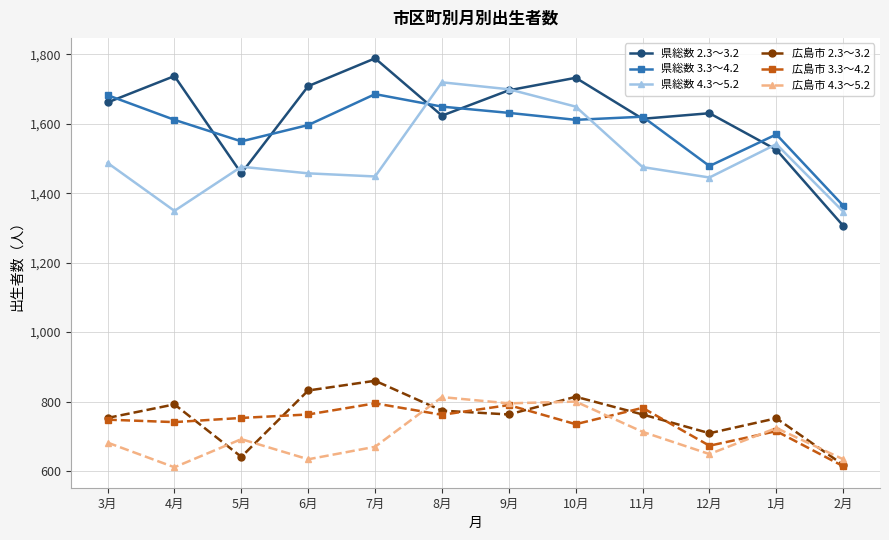

Does the chart display data point markers on the line(s)?

Yes